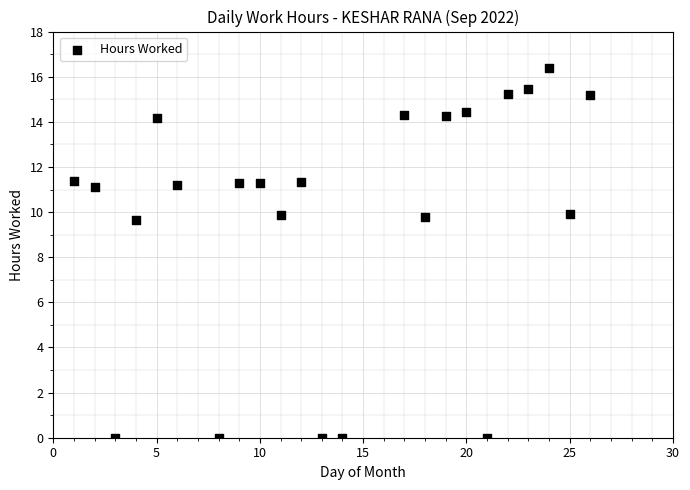

What is the range of X values (max minus min)?

25.0